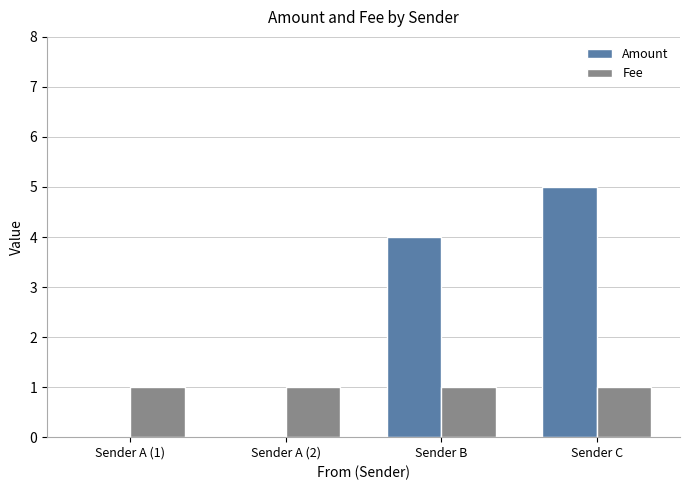

Which series changed the most between Sender A (1) and Sender C?

Amount